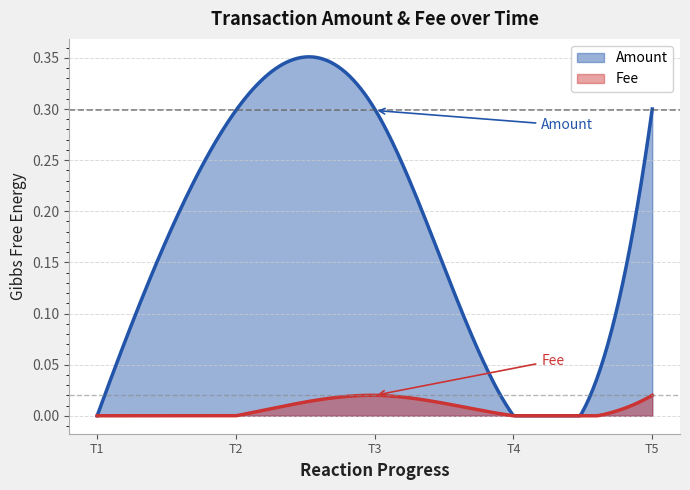

In Amount, how many points are higher than both neighbors (excluding endpoints)?

1